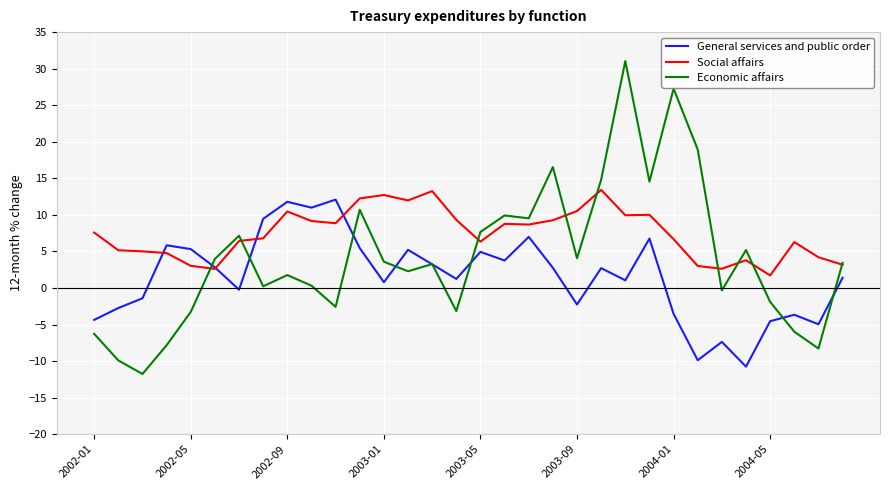

Rank the series by their average value, from highest to lowest.

Social affairs, Economic affairs, General services and public order